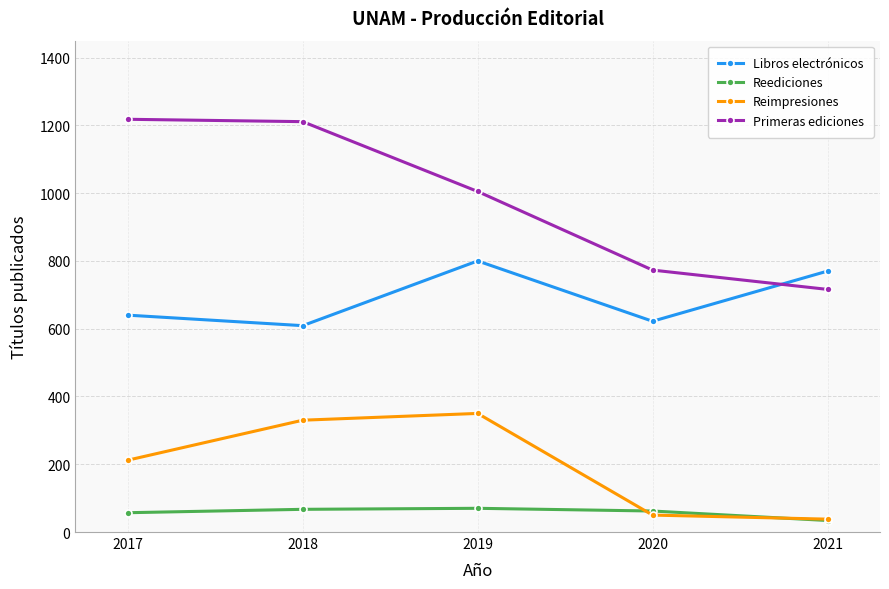

What is the difference between the highest and lowest values at 2019?

935